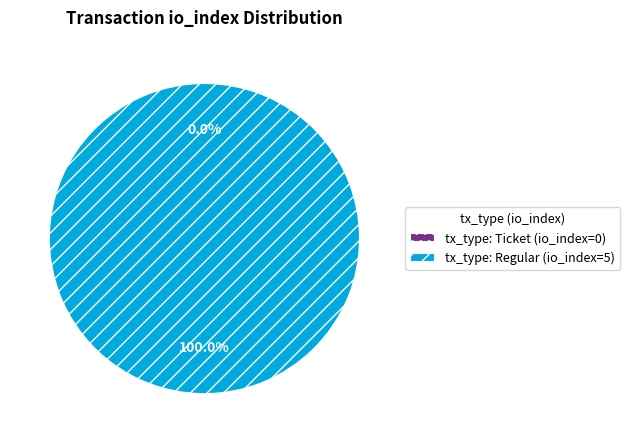

To the nearest percent, what is the difference between the tx_type: Ticket (io_index=0) and tx_type: Regular (io_index=5) slice percentages?

100%